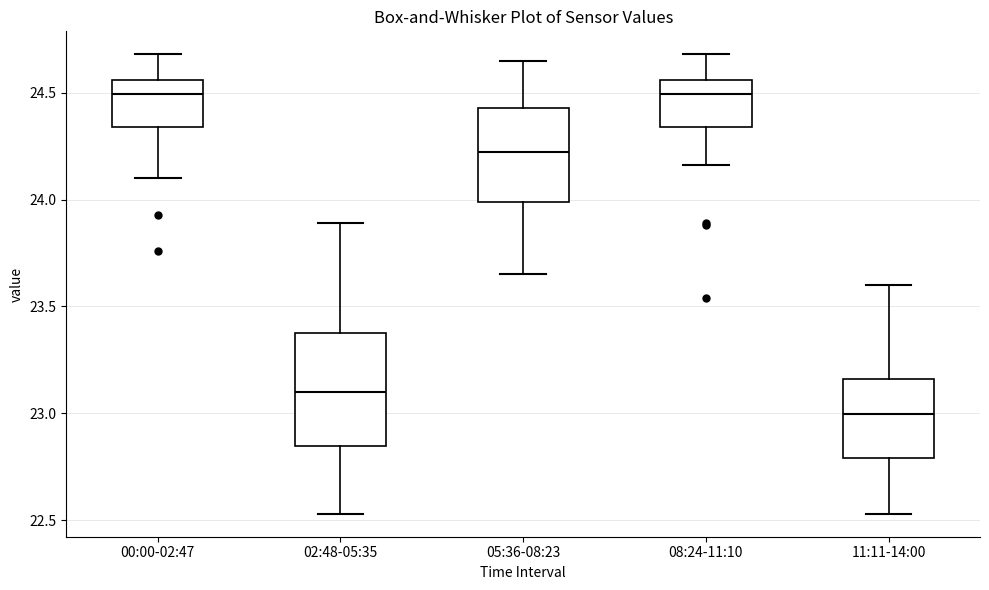

Where is the lower edge of the box for 02:48-05:35 on the y-axis? The values are not printed on the chart, so give them approximately, as read against the axis.

22.85